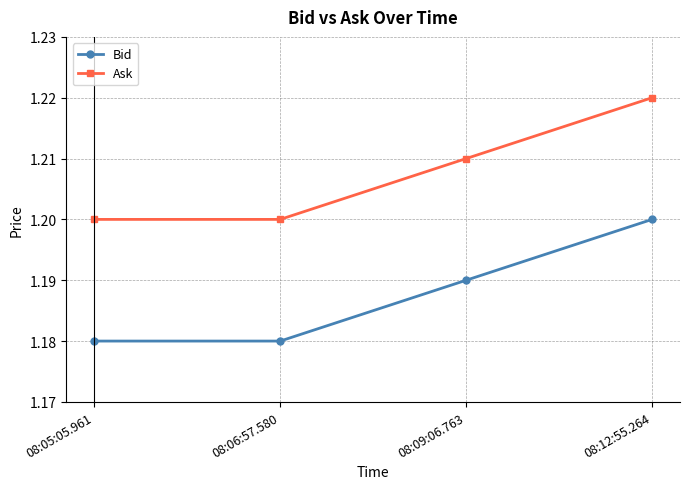

True or false: Ask has more than 1 points higher than both neighbors.

False